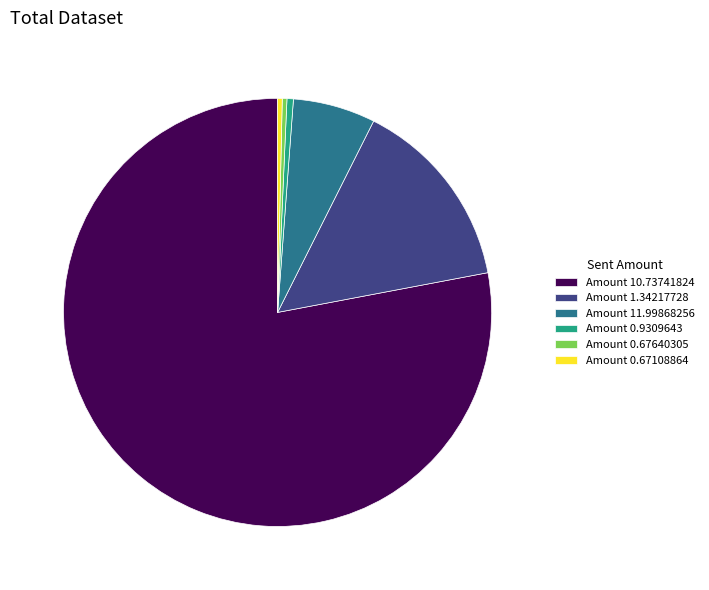

How many slices are in this pie chart?

6